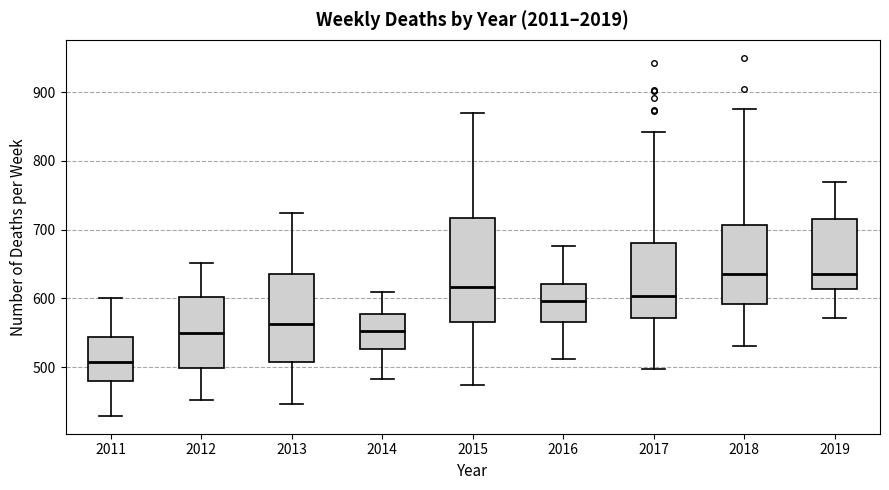

Which box's median line is the lowest?

2011